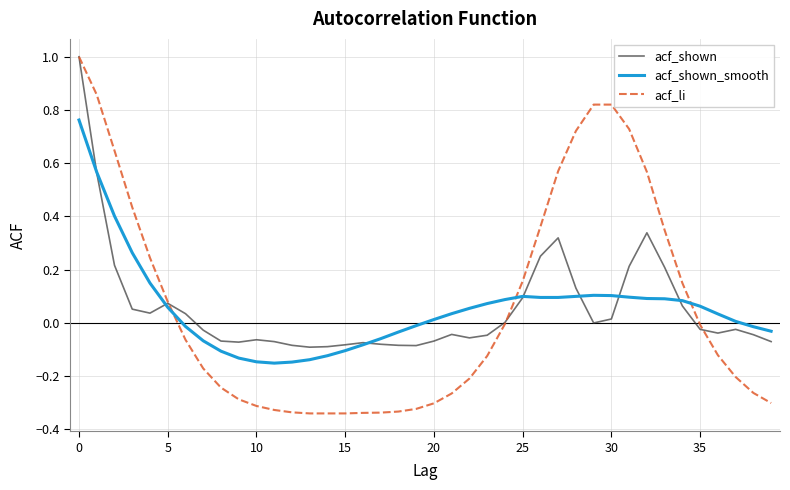

How many lines are shown in the chart?

3